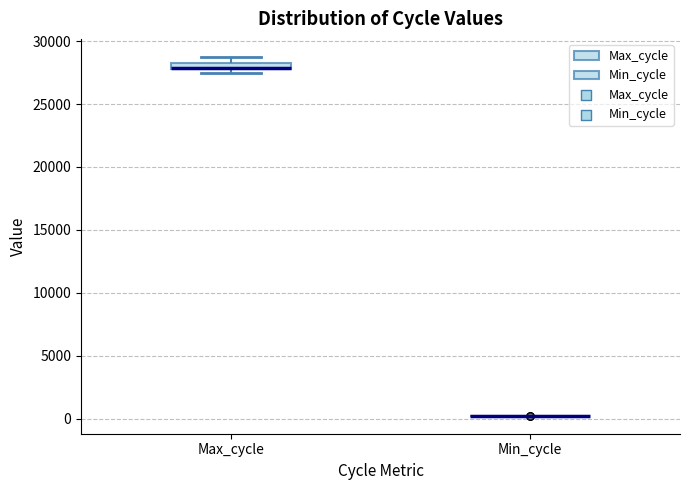

Where is the lower edge of the box for Max_cycle on the y-axis? The values are not printed on the chart, so give them approximately, as read against the axis.

27500